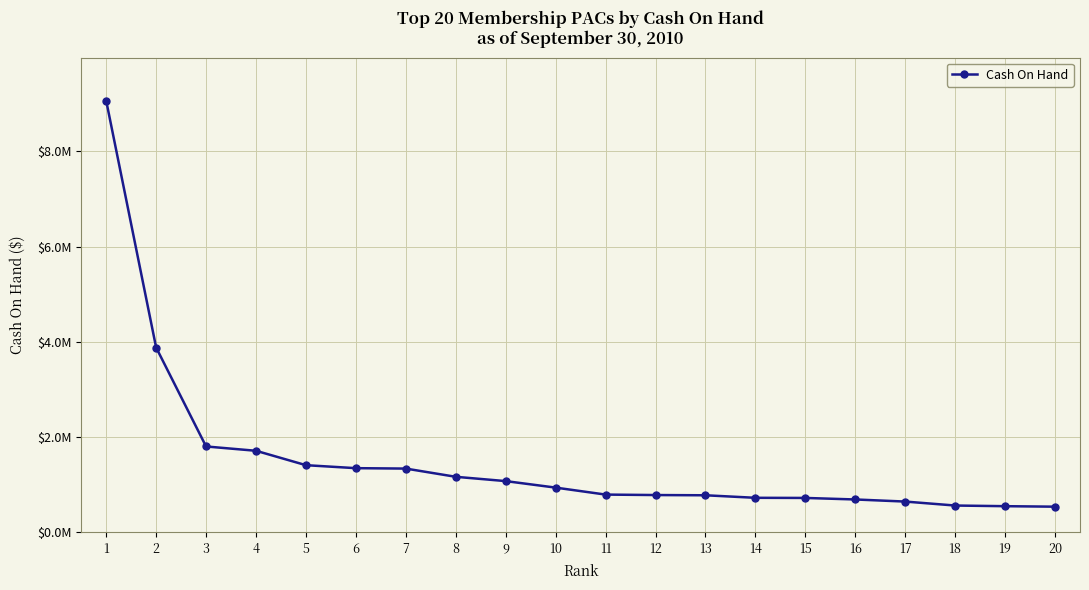

What is the sum of all values?

30514143.4